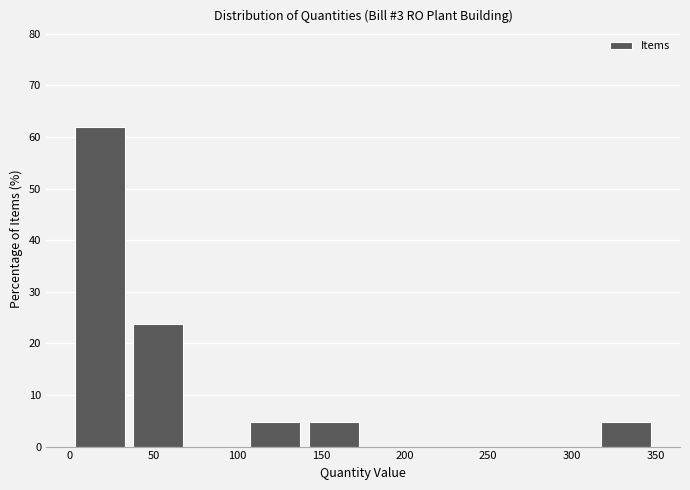

Reading left to right, list every bar in this chart as the range it spans on the x-axis followed by its height. Neither the bar edges nor the heights are printed on the chart, so give them approximately, as read against the axes.

0 to 35: 62
35 to 70: 24
70 to 105: 0
105 to 140: 5
140 to 175: 5
175 to 210: 0
210 to 245: 0
245 to 280: 0
280 to 315: 0
315 to 350: 5